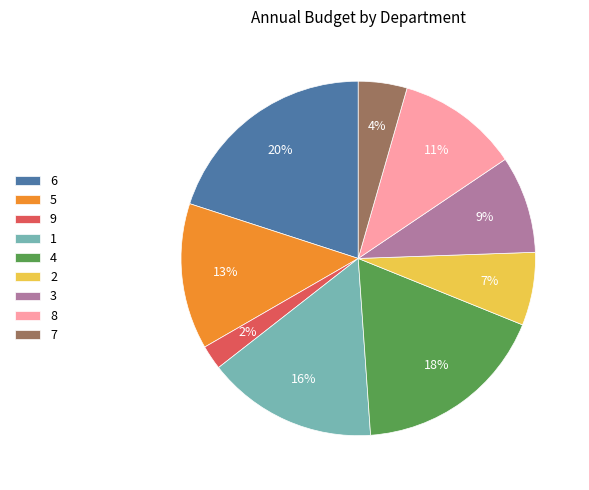

To the nearest percent, what percentage of the pie is 9?

2%